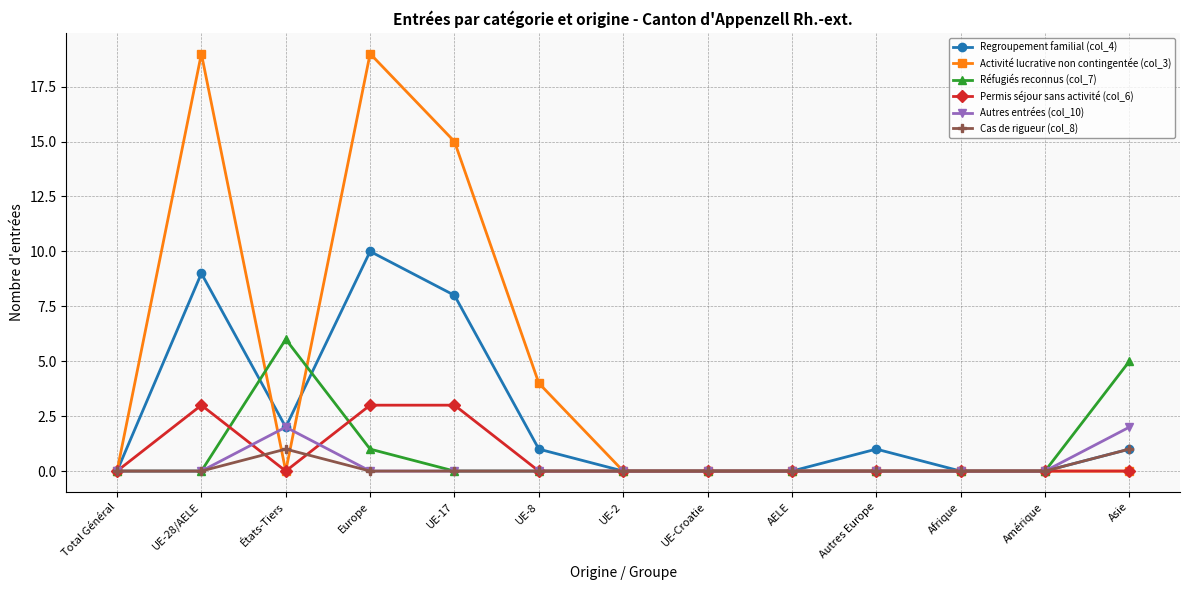

Reading right to left, extract all data points from this chart.

Regroupement familial (col_4): 1	0	0	1	0	0	0	1	8	10	2	9	0
Activité lucrative non contingentée (col_3): 0	0	0	0	0	0	0	4	15	19	0	19	0
Réfugiés reconnus (col_7): 5	0	0	0	0	0	0	0	0	1	6	0	0
Permis séjour sans activité (col_6): 0	0	0	0	0	0	0	0	3	3	0	3	0
Autres entrées (col_10): 2	0	0	0	0	0	0	0	0	0	2	0	0
Cas de rigueur (col_8): 1	0	0	0	0	0	0	0	0	0	1	0	0